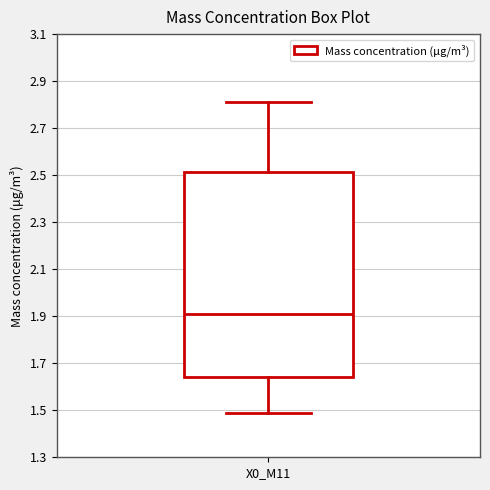

Read this box plot against the y-axis: the position of the median line, the range covered by the box, and the ends of both whiskers. The values are not printed on the chart, so give them approximately, as read against the axis.

median 1.92, box 1.64 to 2.52, whiskers 1.50 to 2.82